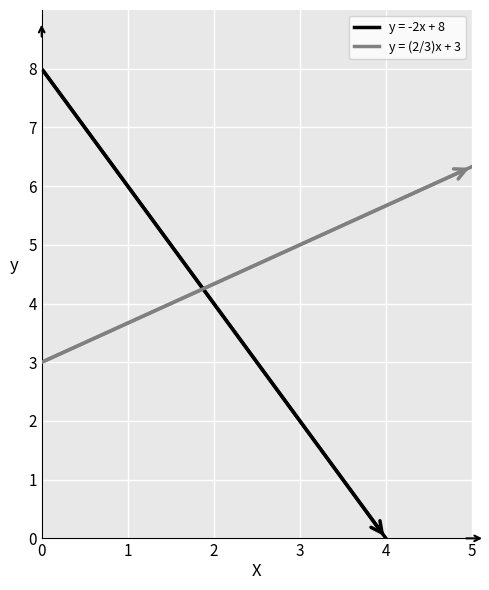

List the labels in order of value, largest first.

5, 4, 3, 2, 1, 0